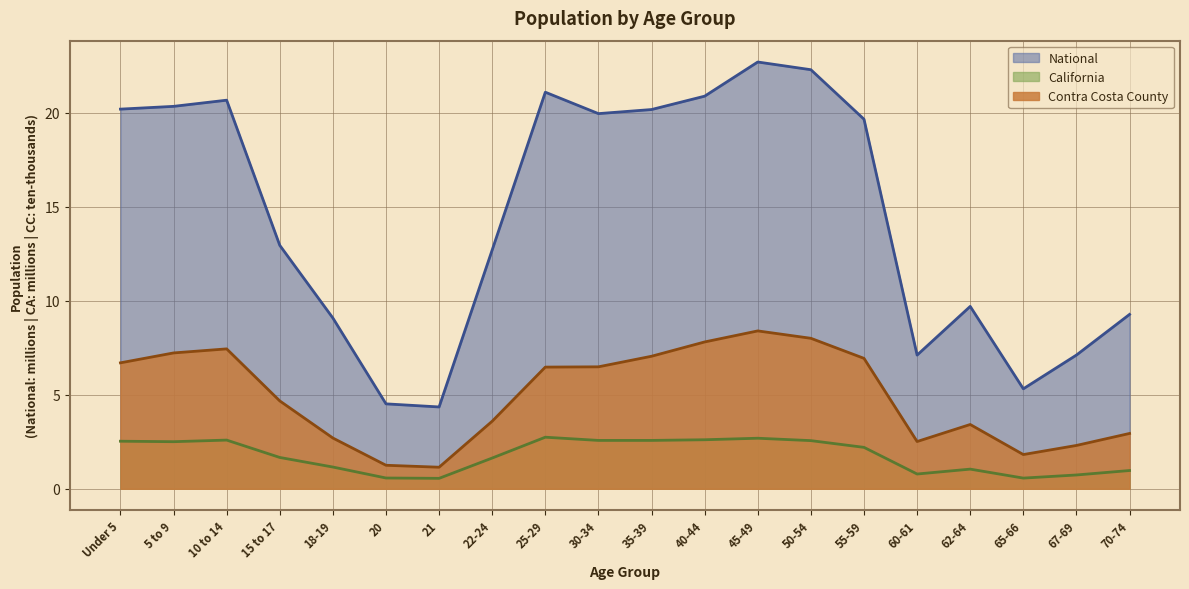

At which label does Contra Costa County reach its minimum?

21